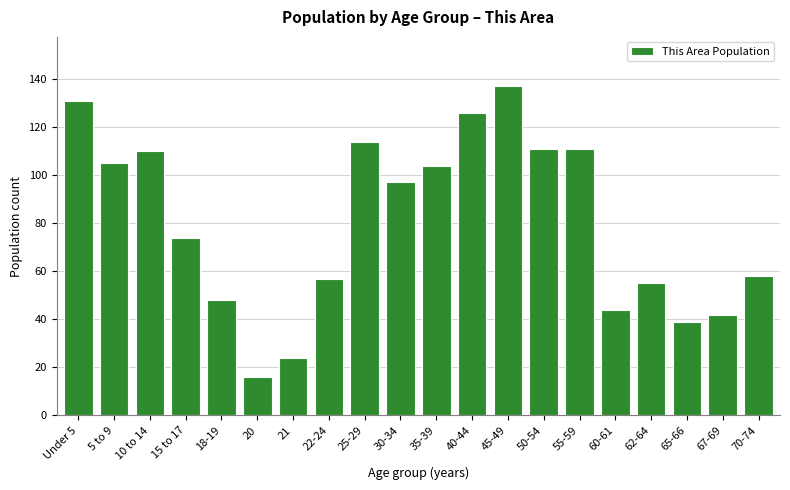

Reading left to right, extract all data points from this chart.

131	105	110	74	48	16	24	57	114	97	104	126	137	111	111	44	55	39	42	58